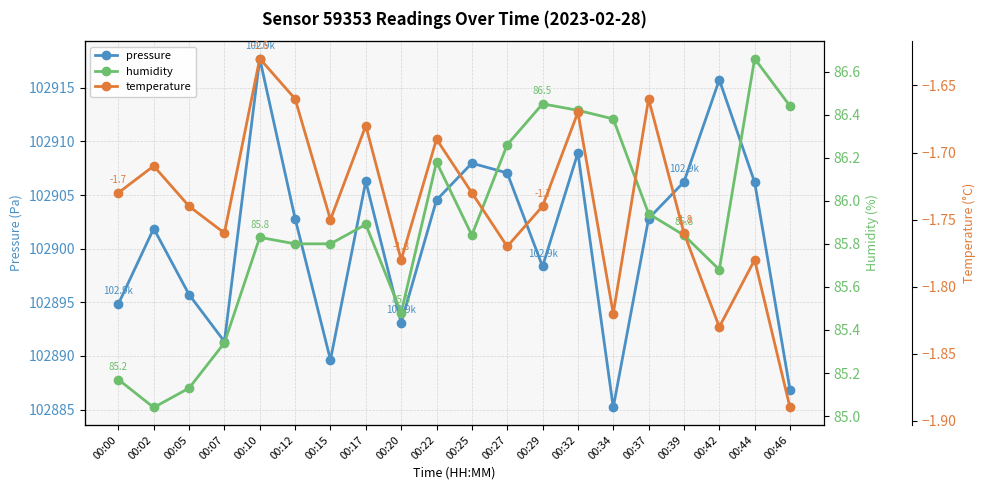

What is the sum of the humidity values at 00:39 and 00:00?

171.0